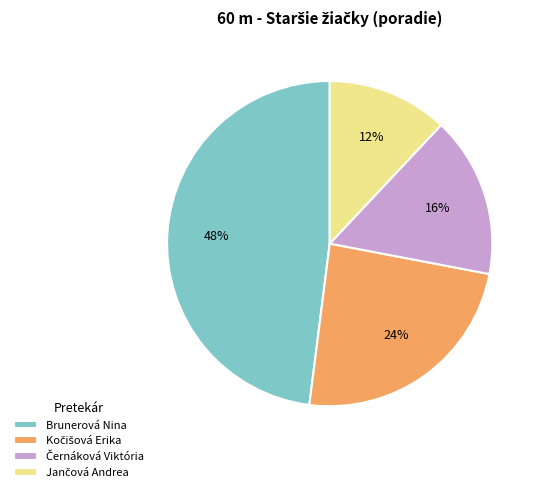

To the nearest percent, what is the average slice percentage?

25%